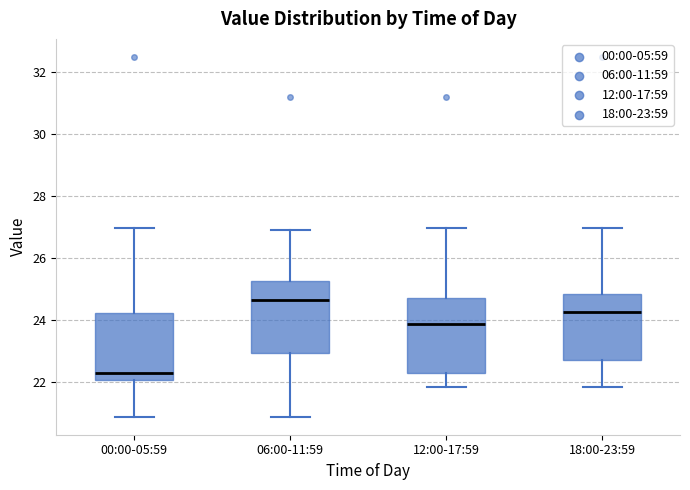

Reading left to right, transcribe this box plot: for each box, give where its median line is, the range the box spans, and where its two whiskers end, as read against the y-axis. The values are not printed on the chart, so give them approximately, as read against the axis.

00:00-05:59: median 22.2, box 22.0 to 24.2, whiskers 20.8 to 27.0
06:00-11:59: median 24.6, box 23.0 to 25.2, whiskers 20.8 to 27.0
12:00-17:59: median 23.8, box 22.2 to 24.8, whiskers 21.8 to 27.0
18:00-23:59: median 24.2, box 22.6 to 24.8, whiskers 21.8 to 27.0